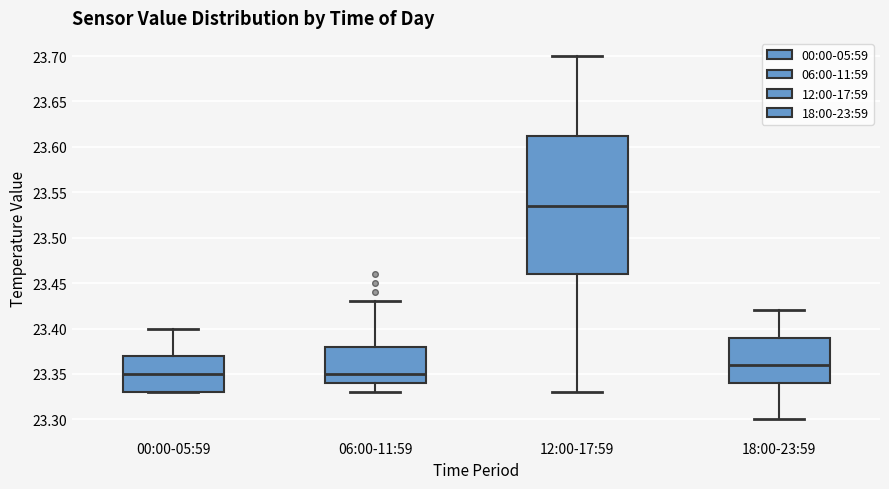

Reading left to right, transcribe this box plot: for each box, give where its median line is, the range the box spans, and where its two whiskers end, as read against the y-axis. The values are not printed on the chart, so give them approximately, as read against the axis.

00:00-05:59: median 23.350, box 23.330 to 23.370, whiskers 23.330 to 23.400
06:00-11:59: median 23.350, box 23.340 to 23.380, whiskers 23.330 to 23.430
12:00-17:59: median 23.535, box 23.460 to 23.615, whiskers 23.330 to 23.700
18:00-23:59: median 23.360, box 23.340 to 23.390, whiskers 23.300 to 23.420